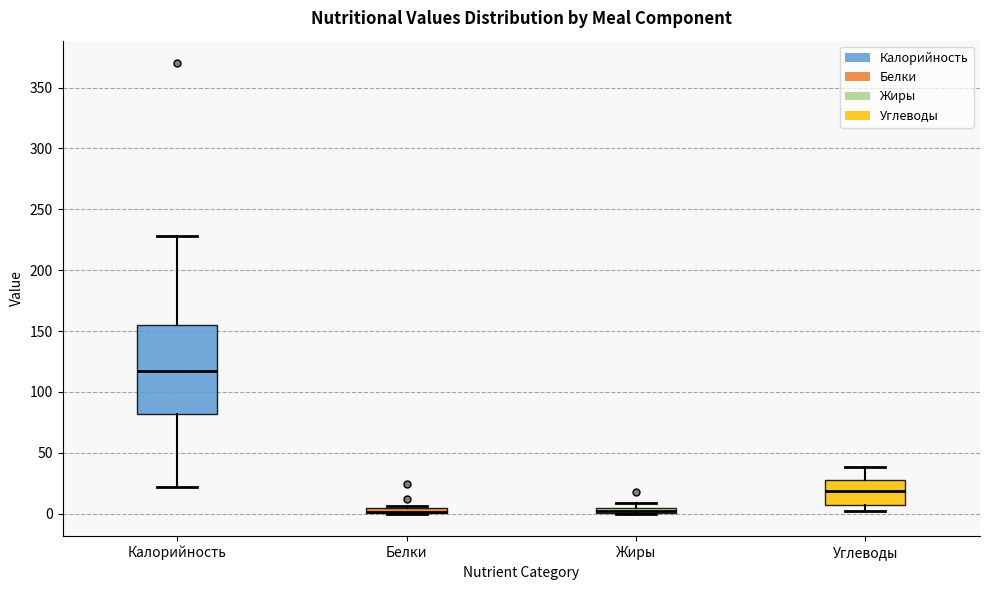

Where is the upper edge of the box for Углеводы on the y-axis? The values are not printed on the chart, so give them approximately, as read against the axis.

30